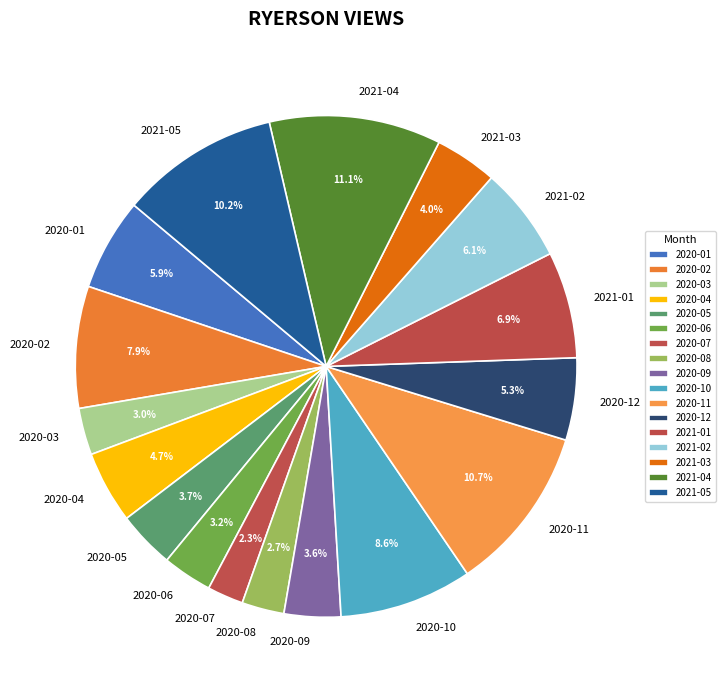

To the nearest percent, what is the average slice percentage?

6%